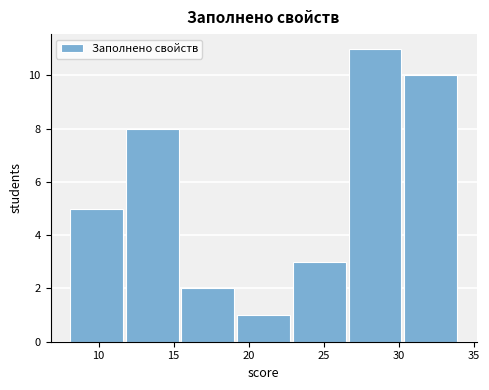

Reading left to right, transcribe this chart: for each bar, give the range it covers on the x-axis and its height. Neither the bar edges nor the heights are printed on the chart, so give them approximately, as read against the axes.

8.0 to 11.5: 5
11.5 to 15.5: 8
15.5 to 19.0: 2
19.0 to 23.0: 1
23.0 to 26.5: 3
26.5 to 30.5: 11
30.5 to 34.0: 10